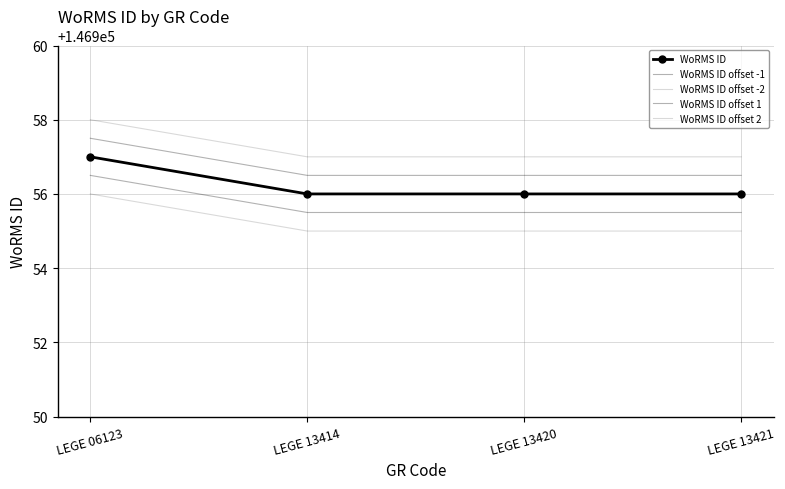

True or false: WoRMS ID offset -2 has a value of 194335.7 at LEGE 13420.

False